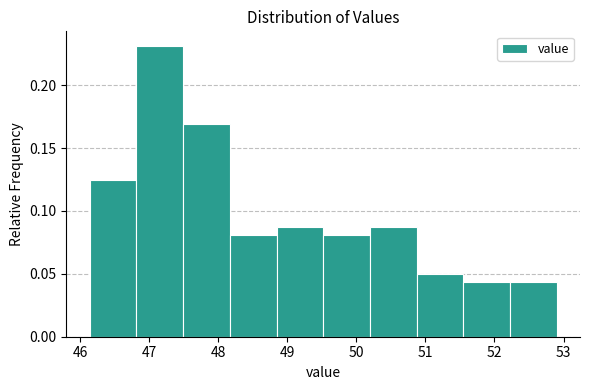

Which range on the x-axis has the tallest bar?

46.8 to 47.5